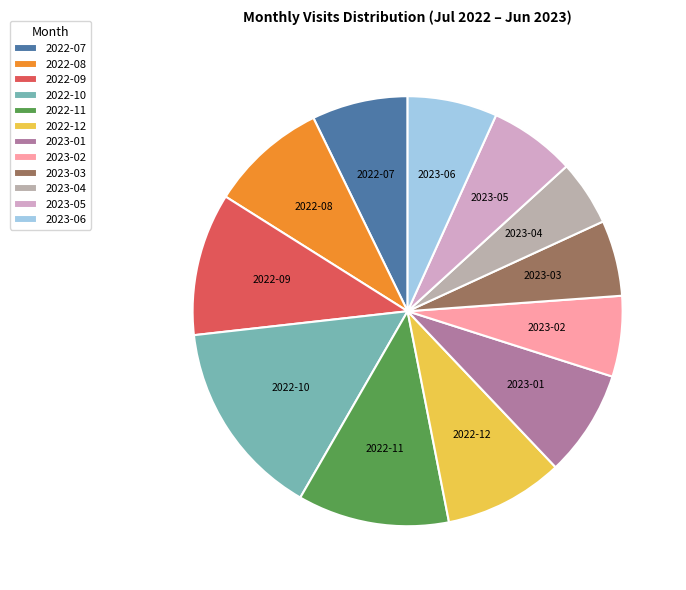

What is the ratio of the value at 2023-04 to the value at 2022-07?

0.7